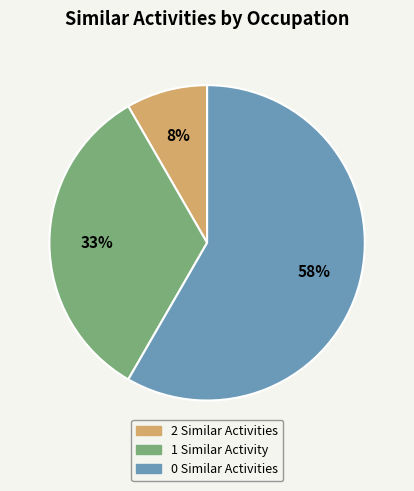

Is there any slice that represents more than half of the pie?

Yes